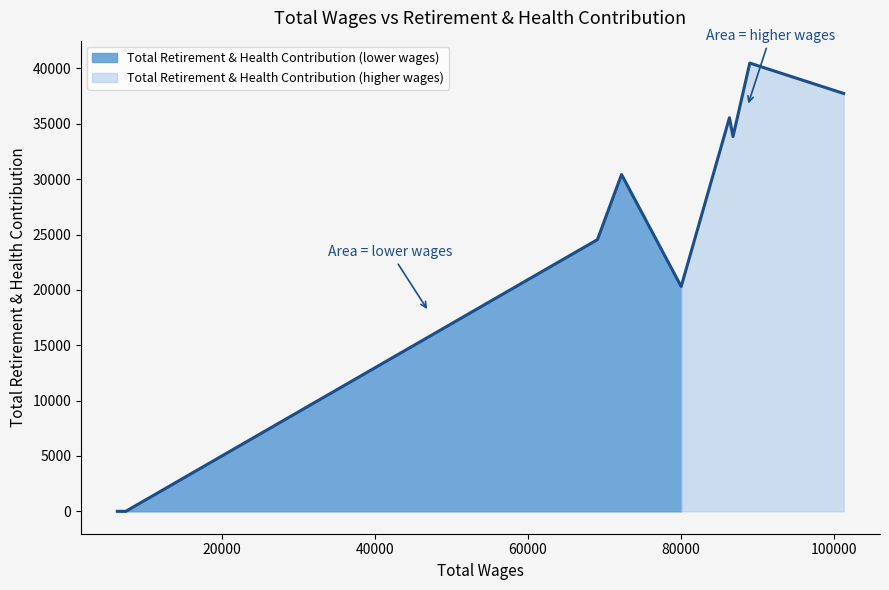

How many lines are shown in the chart?

1